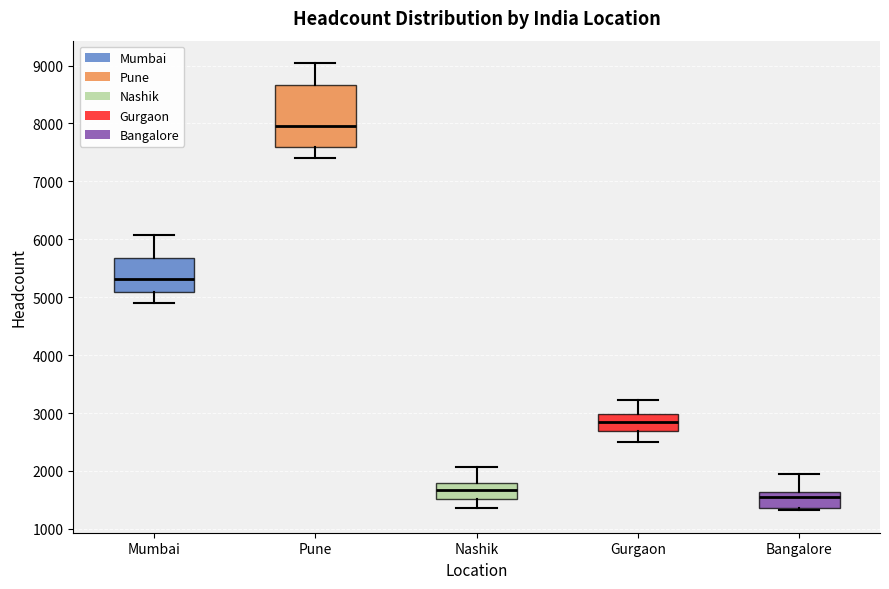

Reading left to right, read every box against the y-axis: the position of its median line, the range the box covers, and the ends of its whiskers. The values are not printed on the chart, so give them approximately, as read against the axis.

Mumbai: median 5300, box 5100 to 5700, whiskers 4900 to 6100
Pune: median 8000, box 7600 to 8700, whiskers 7400 to 9000
Nashik: median 1700, box 1500 to 1800, whiskers 1400 to 2100
Gurgaon: median 2800, box 2700 to 3000, whiskers 2500 to 3200
Bangalore: median 1600 (just below the box's upper edge), box 1400 to 1600, whiskers 1300 to 1900